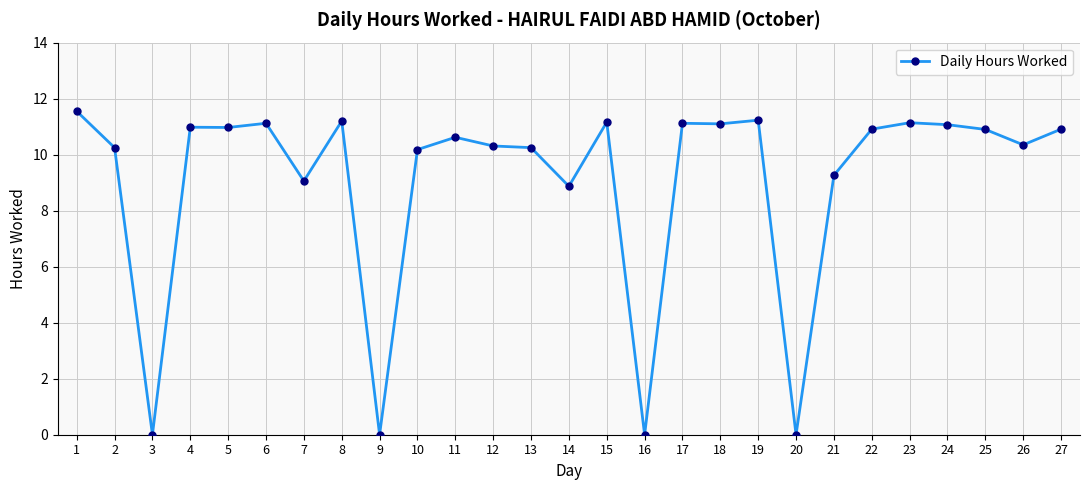

True or false: the data has more than 1 interior local peaks.

True